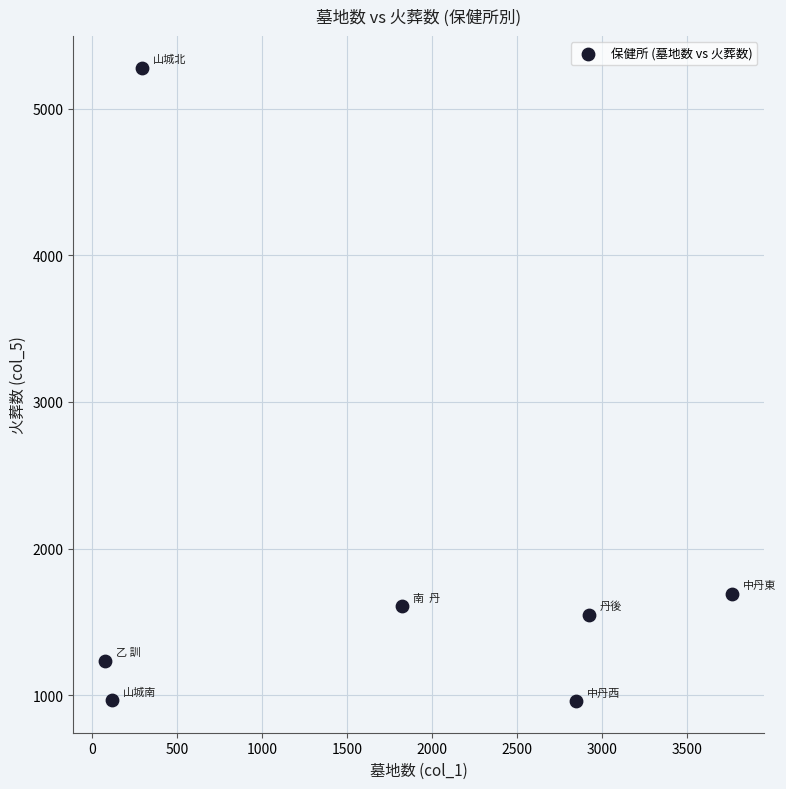

What is the average X value?

1692